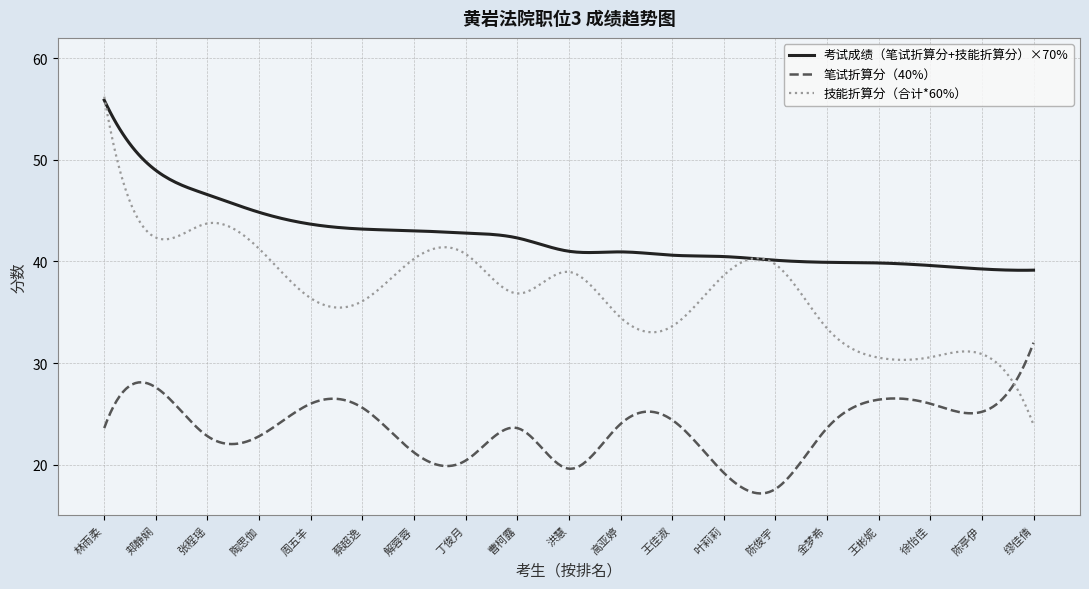

What are all the series names shown in the legend?

考试成绩（笔试折算分+技能折算分）×70%, 笔试折算分（40%）, 技能折算分（合计*60%）